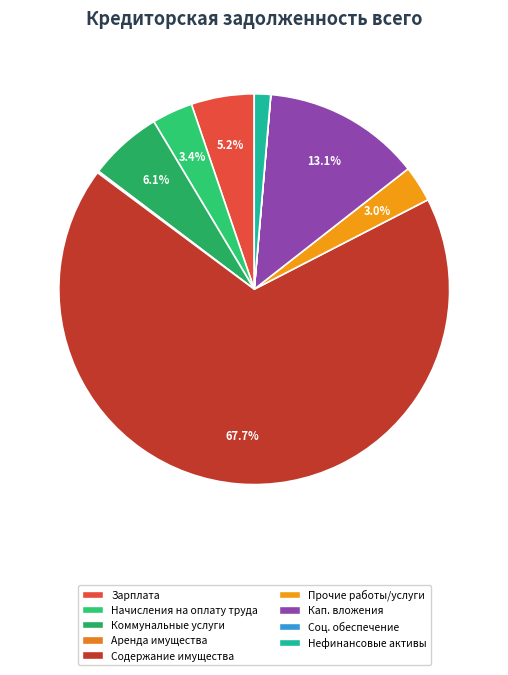

What is the largest slice in the pie chart?

Работы, услуги по содержанию имущества